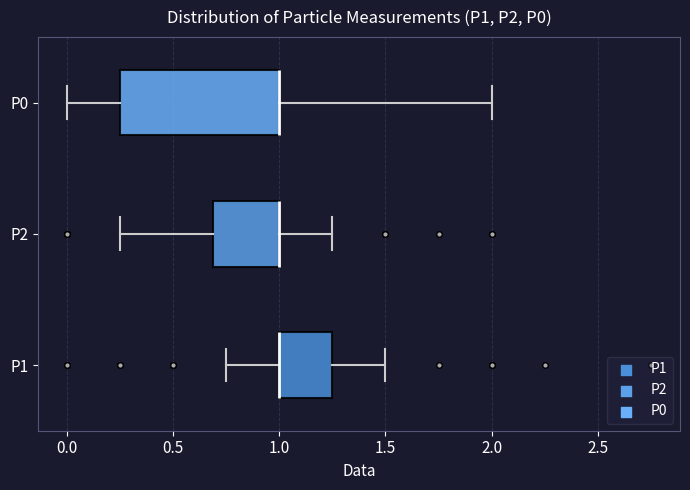

Where is the left edge of the box for P1 on the x-axis? The values are not printed on the chart, so give them approximately, as read against the axis.

1.00